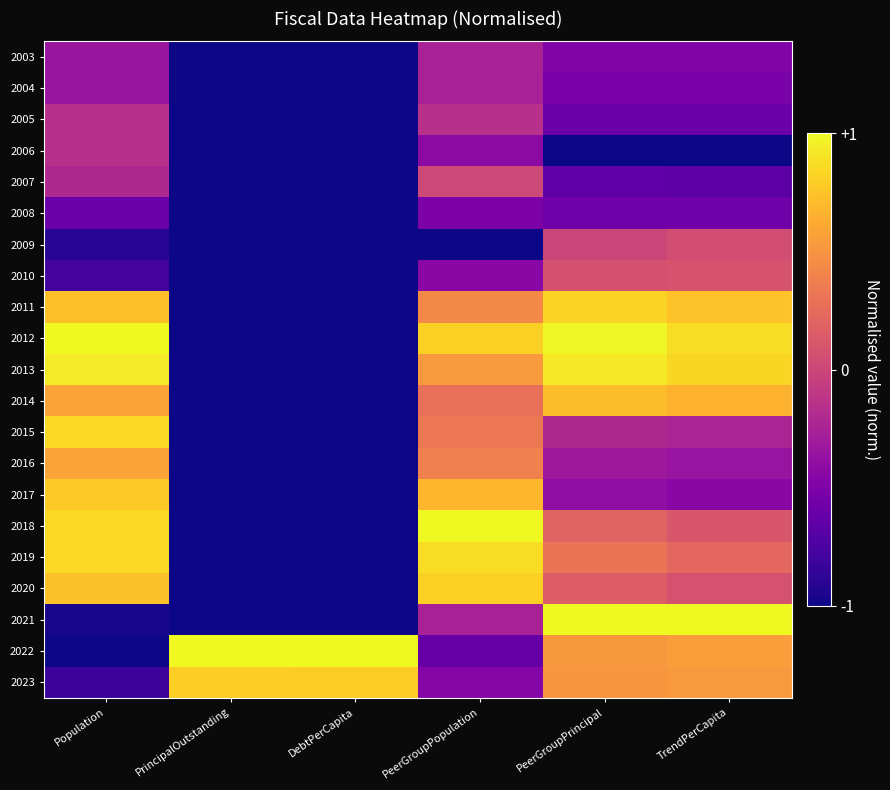

Reading left to right, transcribe all the data shown in this chart.

2003: Population=-0.3	PrincipalOutstanding=-1.0	DebtPerCapita=-1.0	PeerGroupPopulation=-0.3	PeerGroupPrincipal=-0.5	TrendPerCapita=-0.5
2004: Population=-0.3	PrincipalOutstanding=-1.0	DebtPerCapita=-1.0	PeerGroupPopulation=-0.3	PeerGroupPrincipal=-0.5	TrendPerCapita=-0.5
2005: Population=-0.1	PrincipalOutstanding=-1.0	DebtPerCapita=-1.0	PeerGroupPopulation=-0.2	PeerGroupPrincipal=-0.6	TrendPerCapita=-0.6
2006: Population=-0.1	PrincipalOutstanding=-1.0	DebtPerCapita=-1.0	PeerGroupPopulation=-0.4	PeerGroupPrincipal=-1.0	TrendPerCapita=-1.0
2007: Population=-0.2	PrincipalOutstanding=-1.0	DebtPerCapita=-1.0	PeerGroupPopulation=0.0	PeerGroupPrincipal=-0.7	TrendPerCapita=-0.7
2008: Population=-0.6	PrincipalOutstanding=-1.0	DebtPerCapita=-1.0	PeerGroupPopulation=-0.5	PeerGroupPrincipal=-0.6	TrendPerCapita=-0.6
2009: Population=-0.9	PrincipalOutstanding=-1.0	DebtPerCapita=-1.0	PeerGroupPopulation=-1.0	PeerGroupPrincipal=-0.0	TrendPerCapita=0.0
2010: Population=-0.8	PrincipalOutstanding=-1.0	DebtPerCapita=-1.0	PeerGroupPopulation=-0.4	PeerGroupPrincipal=0.1	TrendPerCapita=0.1
2011: Population=0.7	PrincipalOutstanding=-1.0	DebtPerCapita=-1.0	PeerGroupPopulation=0.4	PeerGroupPrincipal=0.8	TrendPerCapita=0.7
2012: Population=1.0	PrincipalOutstanding=-1.0	DebtPerCapita=-1.0	PeerGroupPopulation=0.8	PeerGroupPrincipal=1.0	TrendPerCapita=0.9
2013: Population=0.9	PrincipalOutstanding=-1.0	DebtPerCapita=-1.0	PeerGroupPopulation=0.5	PeerGroupPrincipal=0.9	TrendPerCapita=0.8
2014: Population=0.6	PrincipalOutstanding=-1.0	DebtPerCapita=-1.0	PeerGroupPopulation=0.3	PeerGroupPrincipal=0.7	TrendPerCapita=0.7
2015: Population=0.9	PrincipalOutstanding=-1.0	DebtPerCapita=-1.0	PeerGroupPopulation=0.3	PeerGroupPrincipal=-0.2	TrendPerCapita=-0.2
2016: Population=0.6	PrincipalOutstanding=-1.0	DebtPerCapita=-1.0	PeerGroupPopulation=0.4	PeerGroupPrincipal=-0.3	TrendPerCapita=-0.4
2017: Population=0.8	PrincipalOutstanding=-1.0	DebtPerCapita=-1.0	PeerGroupPopulation=0.7	PeerGroupPrincipal=-0.4	TrendPerCapita=-0.4
2018: Population=0.9	PrincipalOutstanding=-1.0	DebtPerCapita=-1.0	PeerGroupPopulation=1.0	PeerGroupPrincipal=0.2	TrendPerCapita=0.1
2019: Population=0.8	PrincipalOutstanding=-1.0	DebtPerCapita=-1.0	PeerGroupPopulation=0.9	PeerGroupPrincipal=0.3	TrendPerCapita=0.2
2020: Population=0.7	PrincipalOutstanding=-1.0	DebtPerCapita=-1.0	PeerGroupPopulation=0.8	PeerGroupPrincipal=0.2	TrendPerCapita=0.1
2021: Population=-1.0	PrincipalOutstanding=-1.0	DebtPerCapita=-1.0	PeerGroupPopulation=-0.3	PeerGroupPrincipal=1.0	TrendPerCapita=1.0
2022: Population=-1.0	PrincipalOutstanding=1.0	DebtPerCapita=1.0	PeerGroupPopulation=-0.6	PeerGroupPrincipal=0.5	TrendPerCapita=0.5
2023: Population=-0.8	PrincipalOutstanding=0.8	DebtPerCapita=0.8	PeerGroupPopulation=-0.5	PeerGroupPrincipal=0.5	TrendPerCapita=0.5